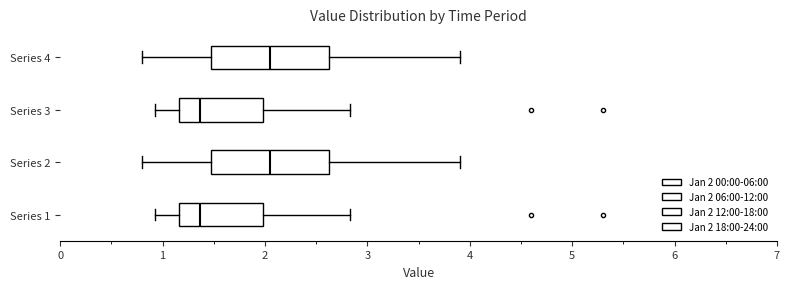

Where does the right whisker of the box for Series 3 end on the x-axis? The values are not printed on the chart, so give them approximately, as read against the axis.

2.8